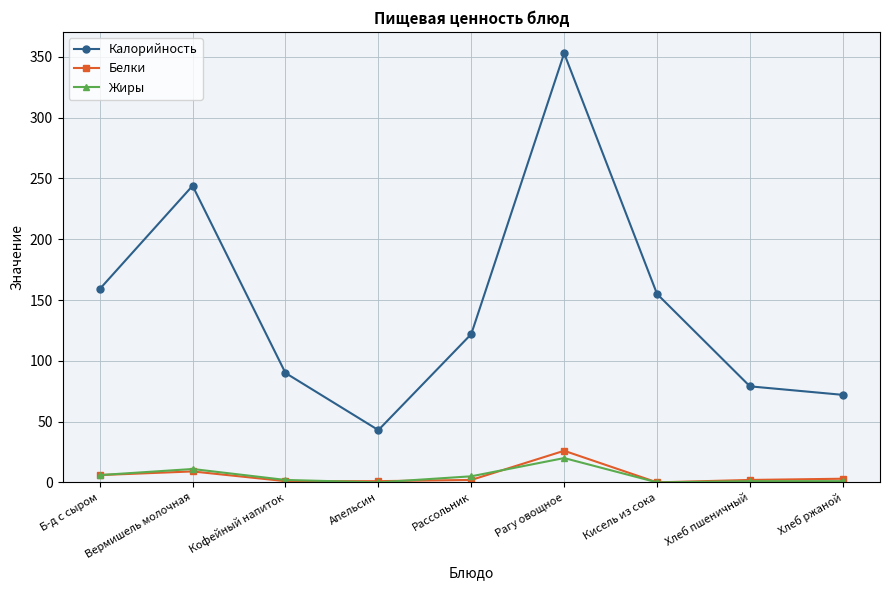

What is the maximum value shown in the chart?

353